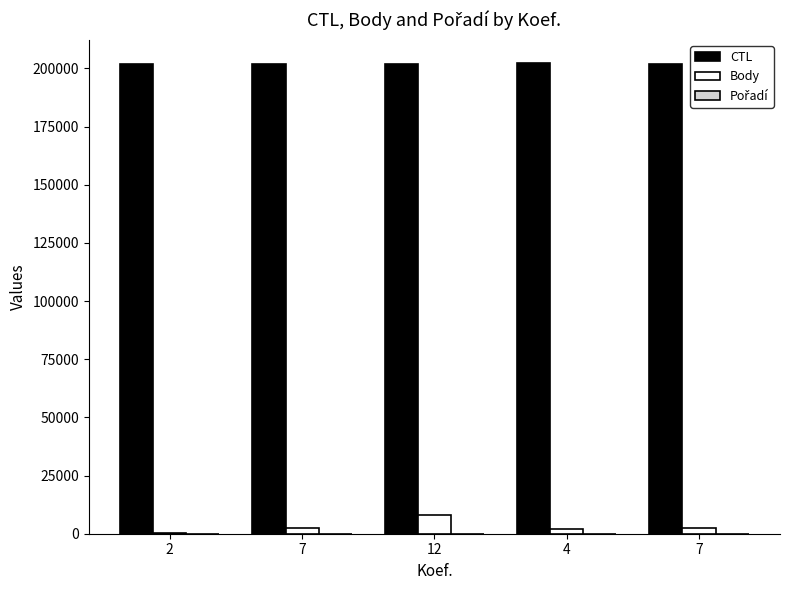

True or false: Pořadí has a value of 7 at 7.

False